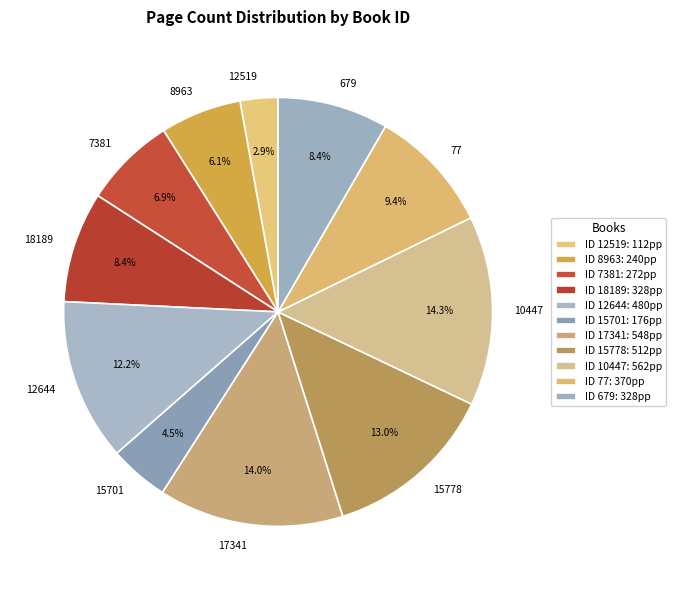

Is 15701 the majority of the pie?

No